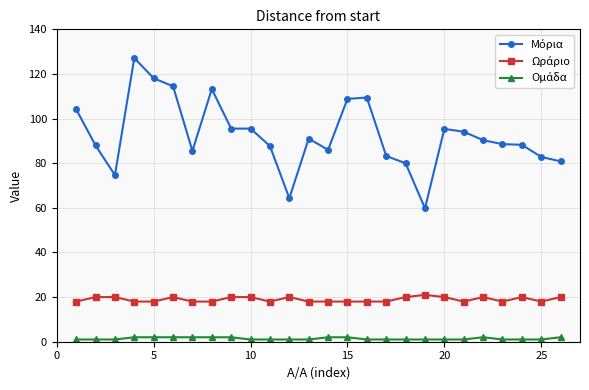

What is the value of the Ωράριο point at the 7th from the left?

18.0